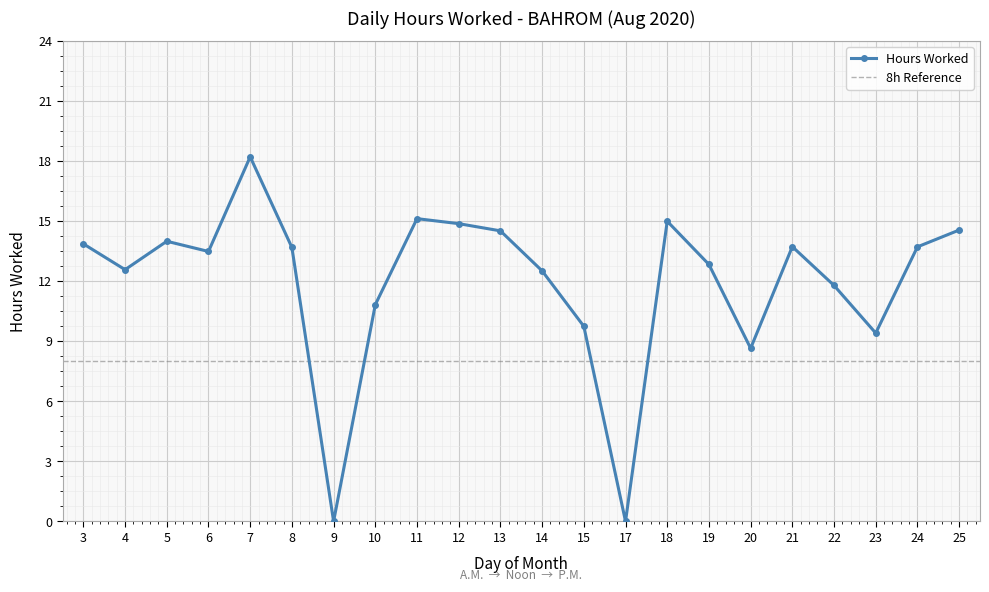

Which category has the lowest value across all series?

9